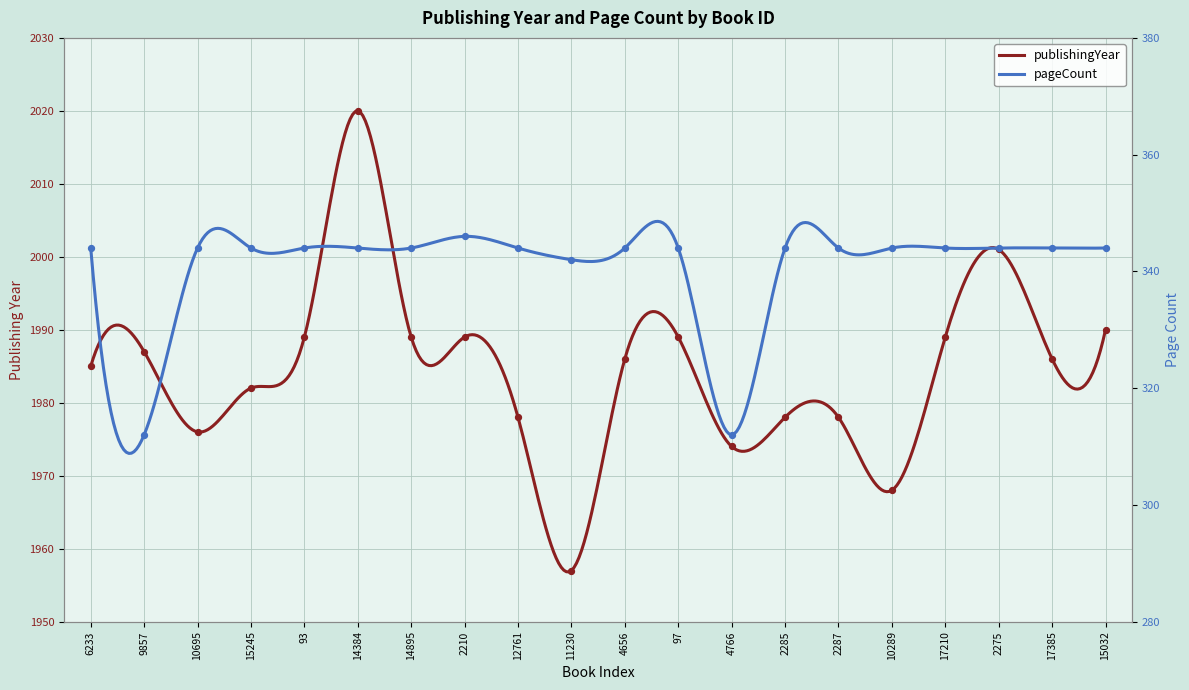

Which series contains the highest Y value?

publishingYear